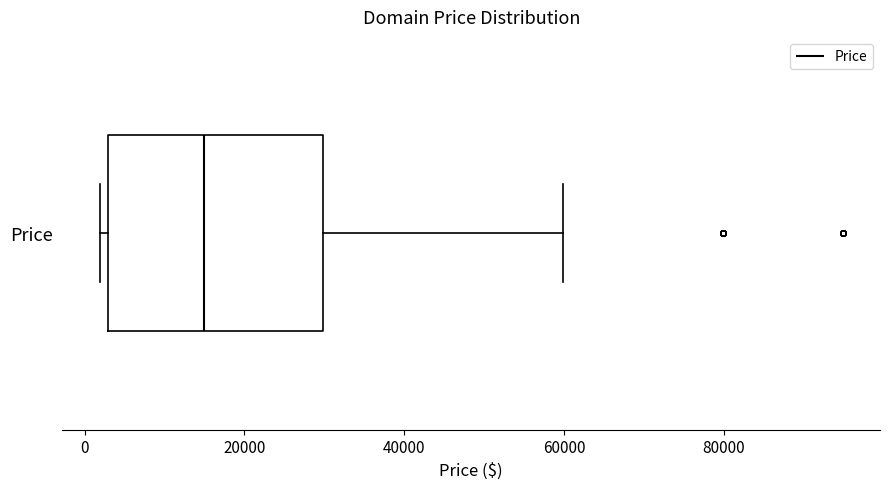

Where is the right edge of the box for Price on the x-axis? The values are not printed on the chart, so give them approximately, as read against the axis.

30000